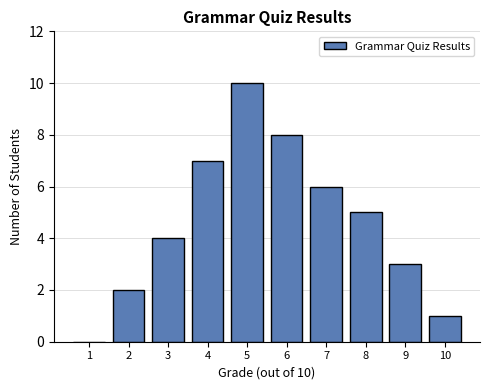

Reading right to left, what are all the values shown in this chart?

10=1	9=3	8=5	7=6	6=8	5=10	4=7	3=4	2=2	1=0